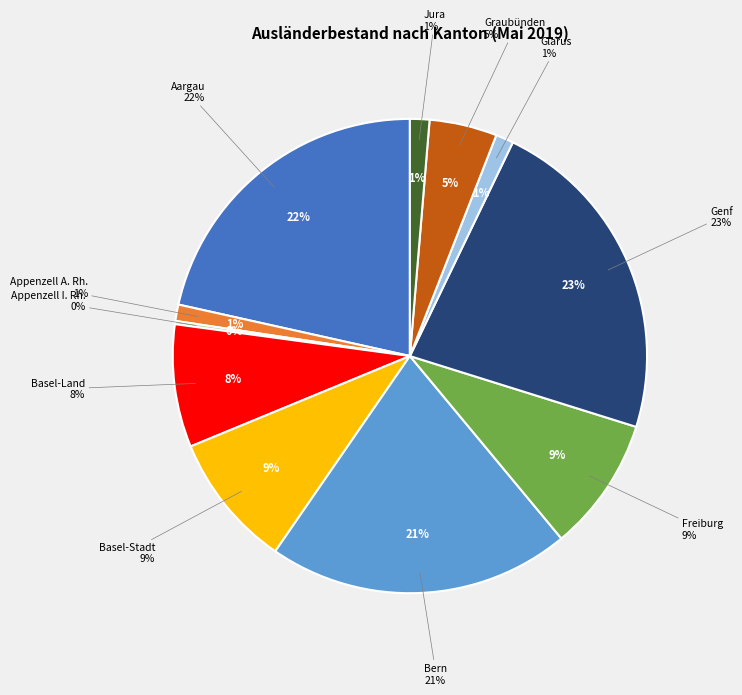

Do Aargau and Glarus together represent more than half of the pie?

No